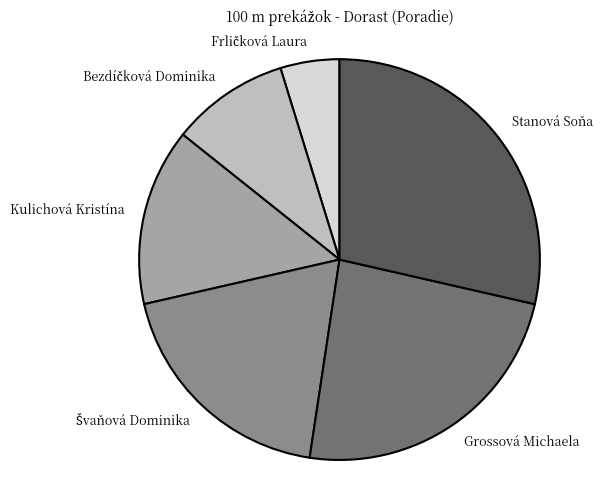

Is there a majority slice in this chart?

No